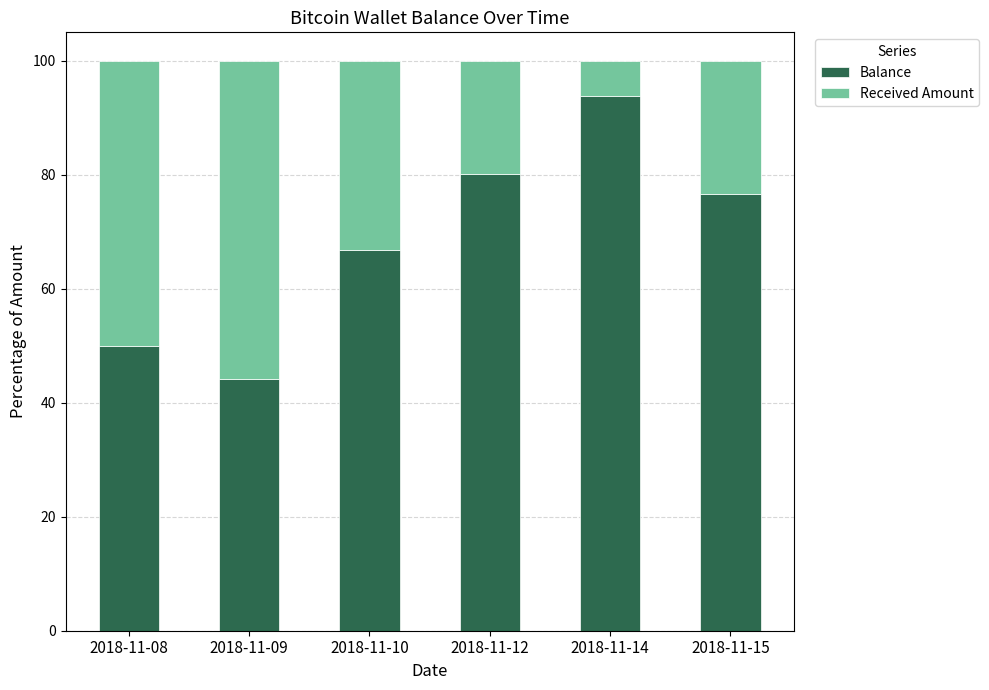

What is the total value across all series at 2018-11-15?

100.0